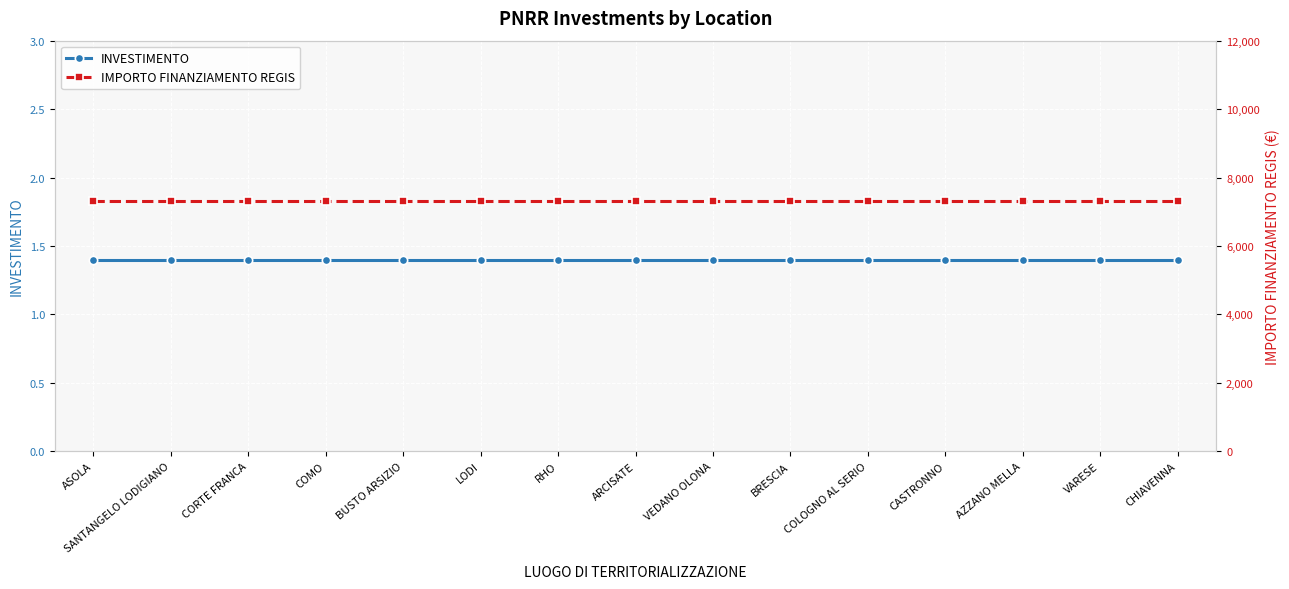

Which series has the widest spread of values?

INVESTIMENTO